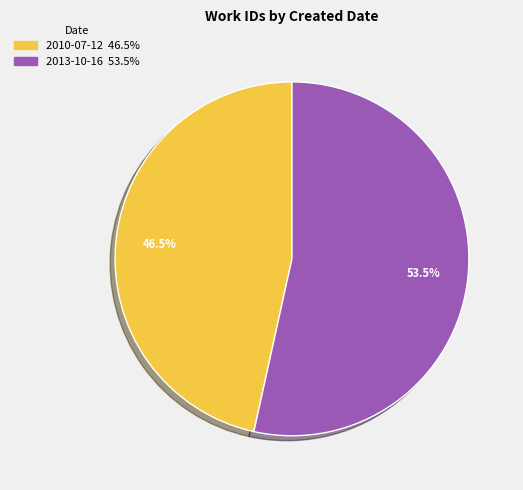

How many slices are in this pie chart?

2